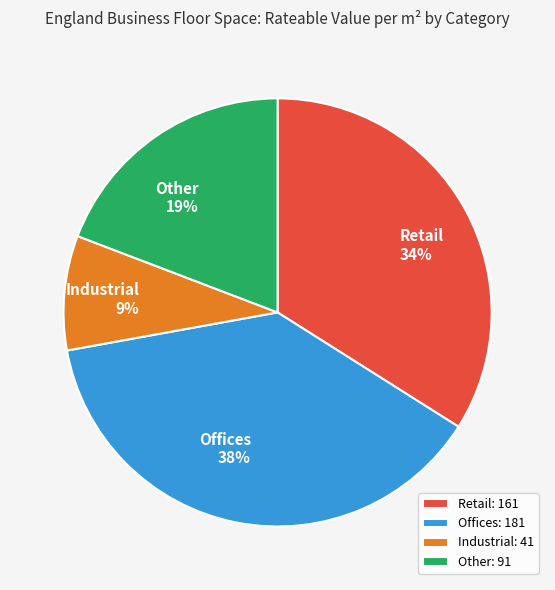

To the nearest percent, what is the combined percentage of Offices and Retail?

72%